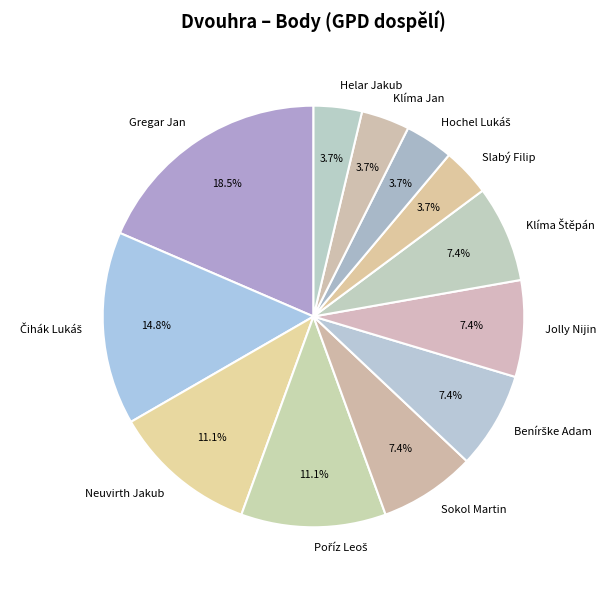

Is the sum of Helar Jakub and Gregar Jan greater than half?

No